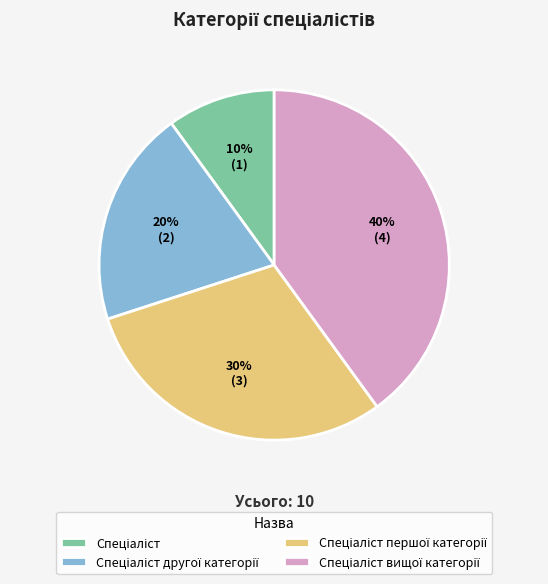

Is there a majority slice in this chart?

No